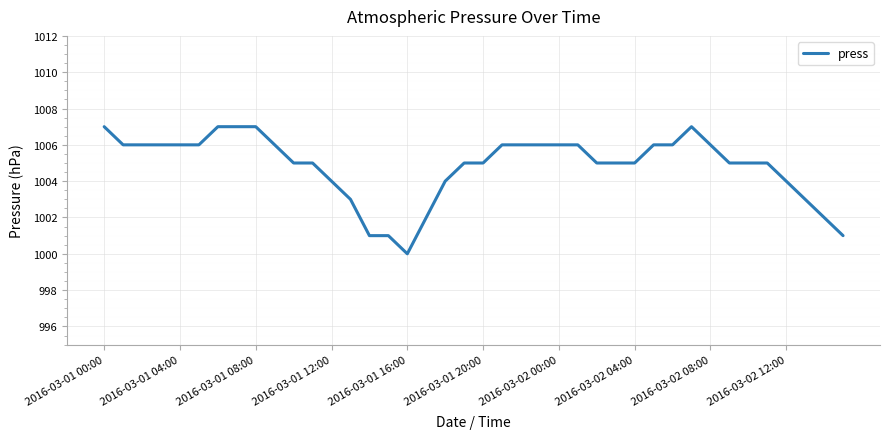

What is the smallest value displayed?

1000